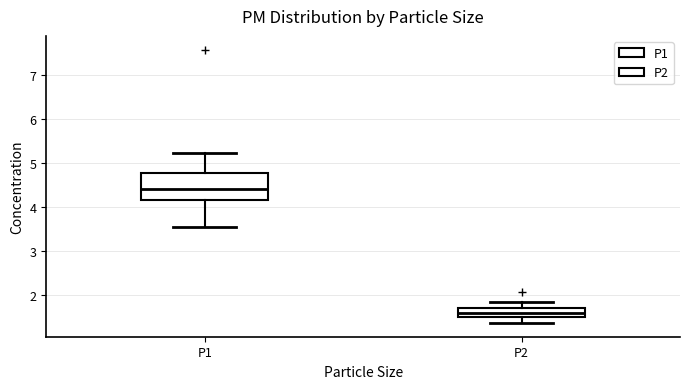

Where does the lower whisker of the box for P2 end on the y-axis? The values are not printed on the chart, so give them approximately, as read against the axis.

1.4